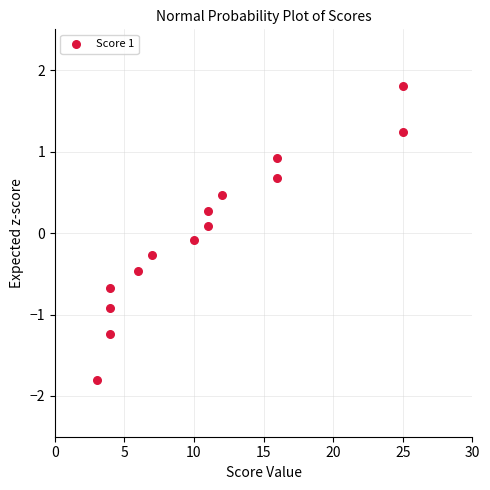

What is the range of Y values (max minus min)?

3.6